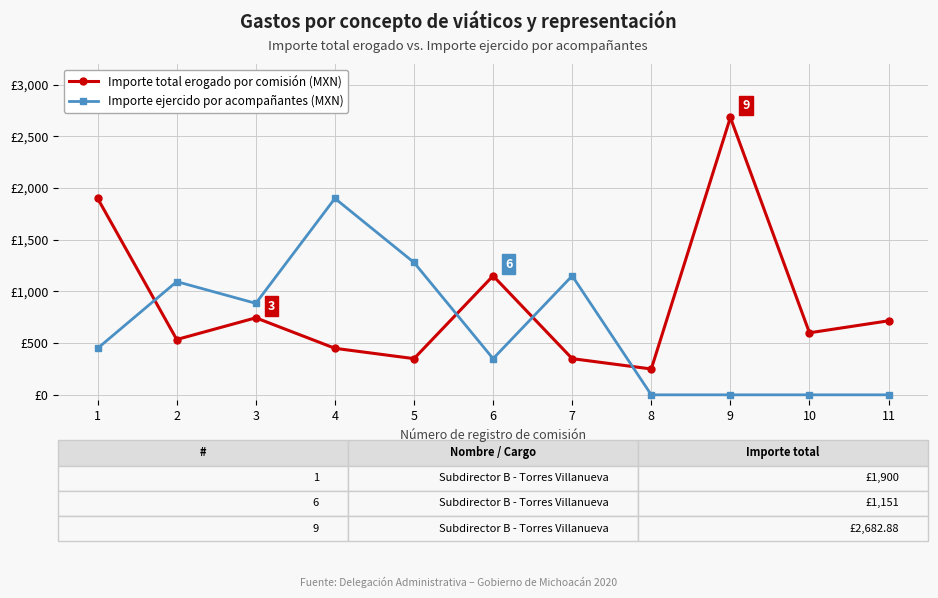

Does the chart have visible grid lines?

Yes